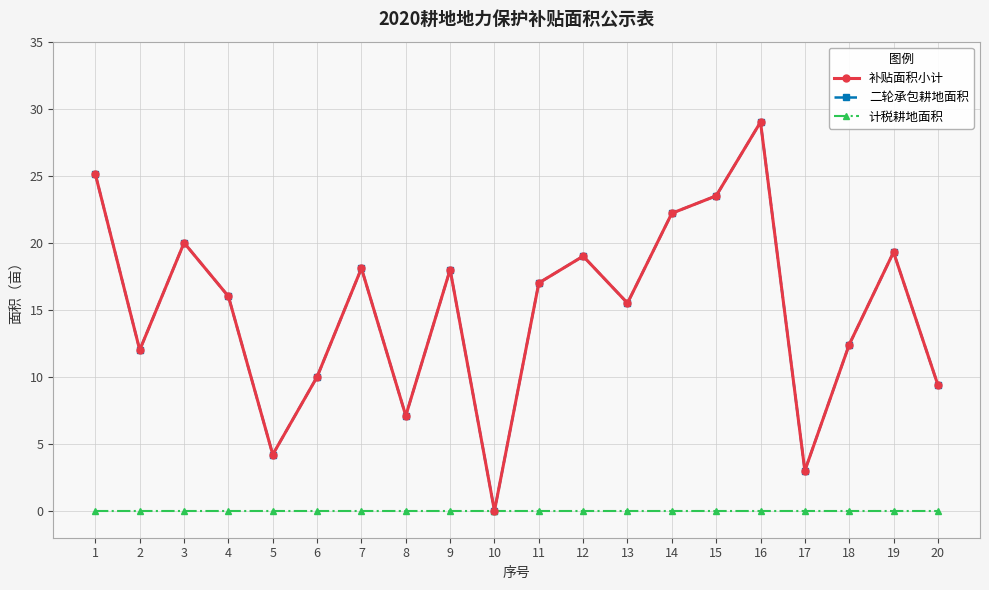

What is the value of the 补贴面积小计 point at the 3rd from the left?

20.0